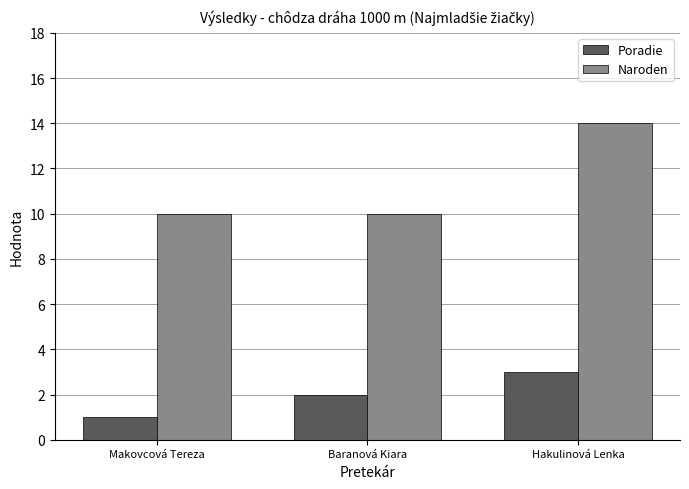

How many categories are shown in the chart?

3